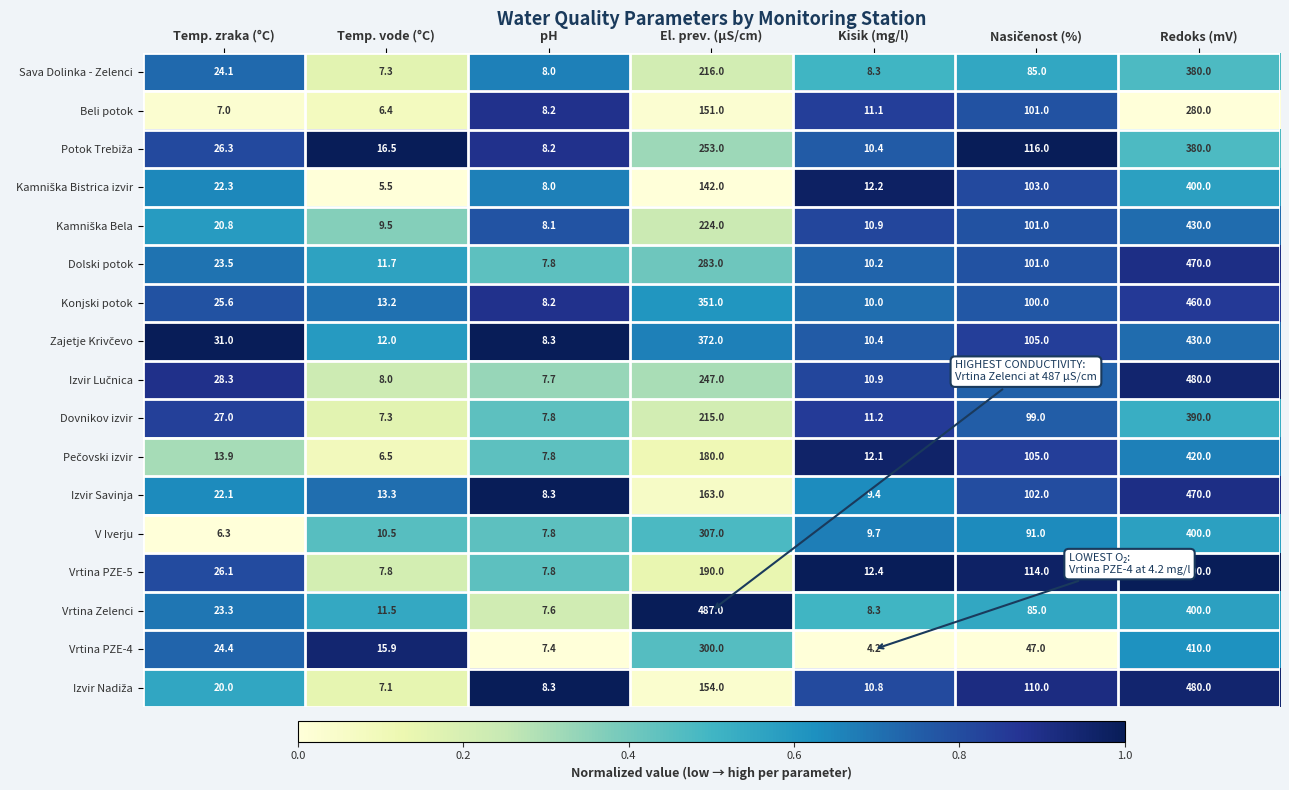

Where does the Vrtina Zelenci series first go above 23?

Temp. zraka (°C)